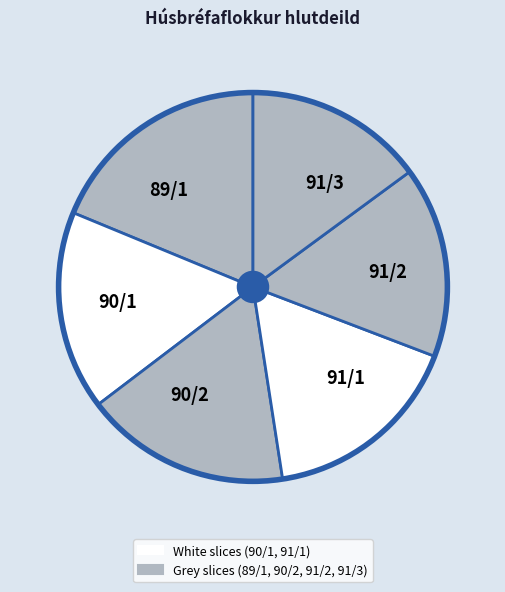

The 91/2 slice represents 16% of the pie. True or false?

True